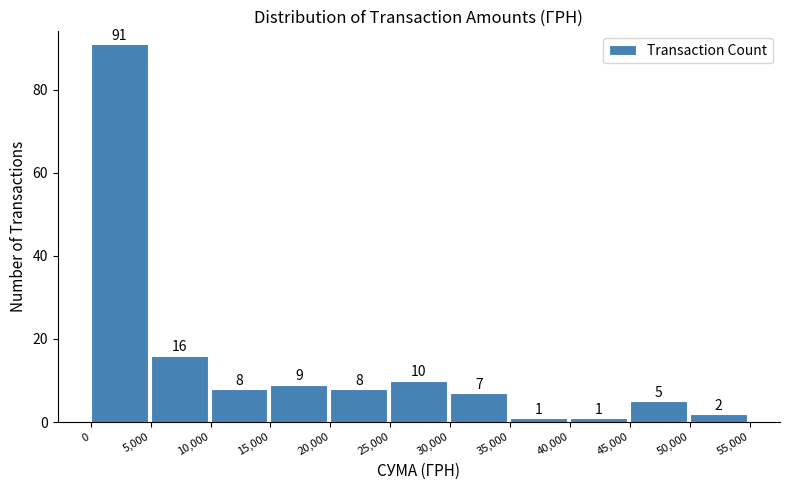

How tall is the bar that spans 20,000 to 25,000 on the x-axis?

8